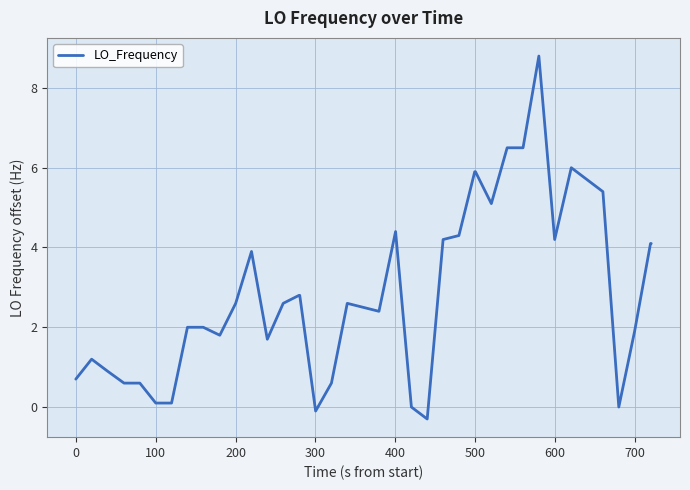

Reading right to left, extract all data points from this chart.

4.1	4.1	1.9	0.0	5.4	5.7	6.0	4.2	8.8	6.5	6.5	5.1	5.9	5.9	4.3	4.2	-0.3	0.0	4.4	2.4	2.5	2.6	0.6	-0.1	2.8	2.8	2.6	1.7	3.9	2.6	1.8	2.0	2.0	0.1	0.1	0.6	0.6	0.9	1.2	0.7